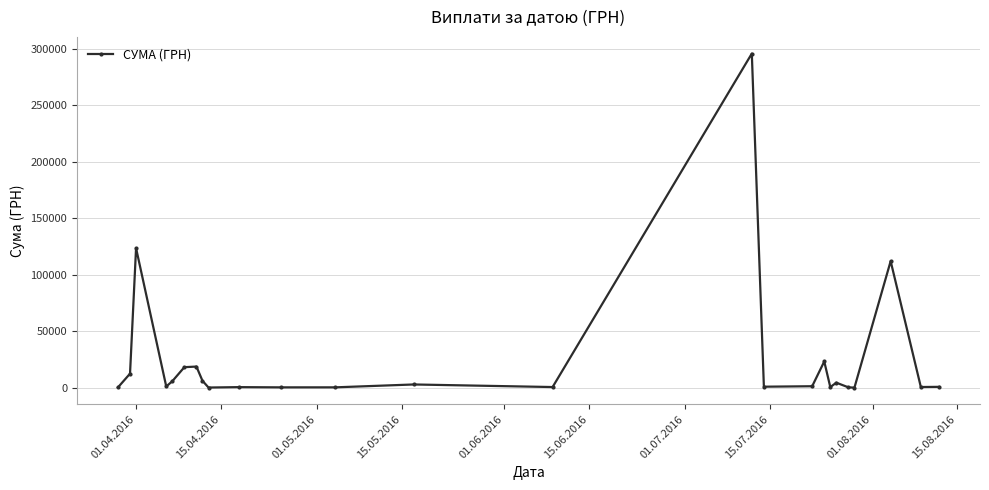

What is the difference between the maximum and minimum values?

295540.8